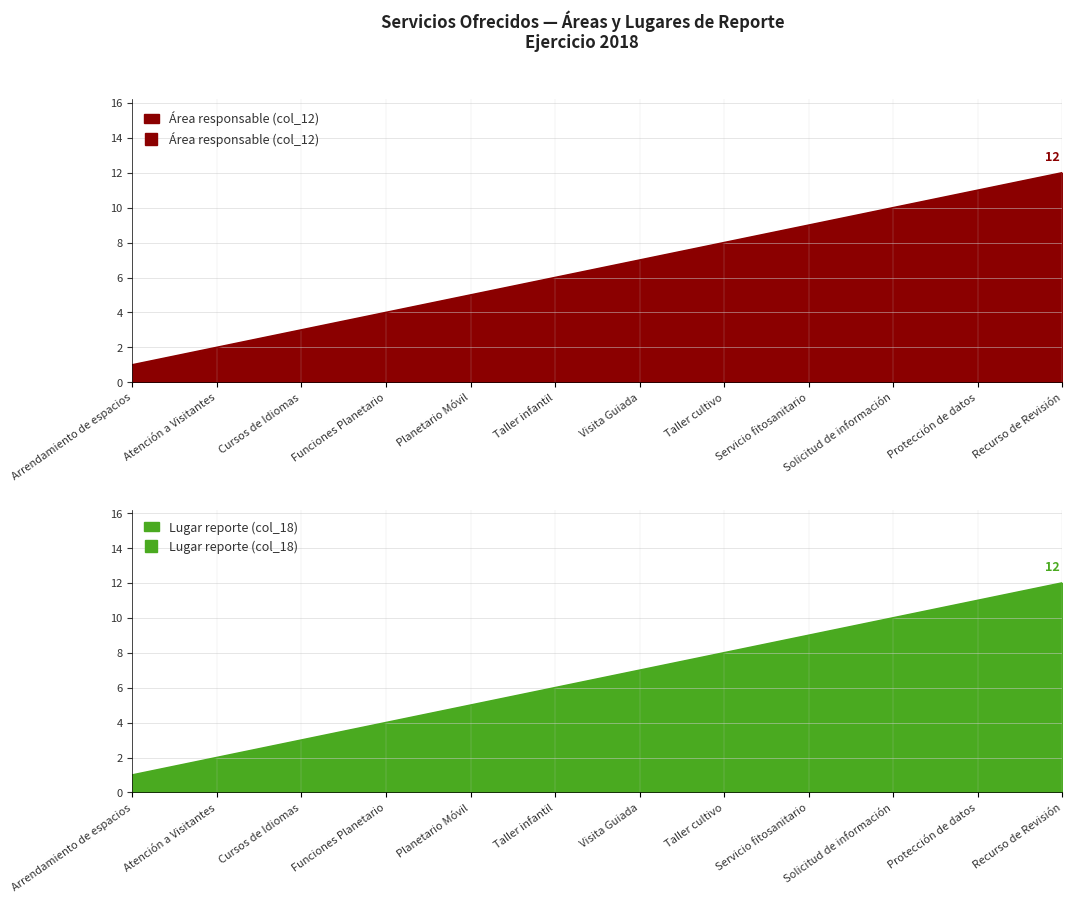

Where is Área responsable (col_12) nearest to the value 6?

Taller infantil